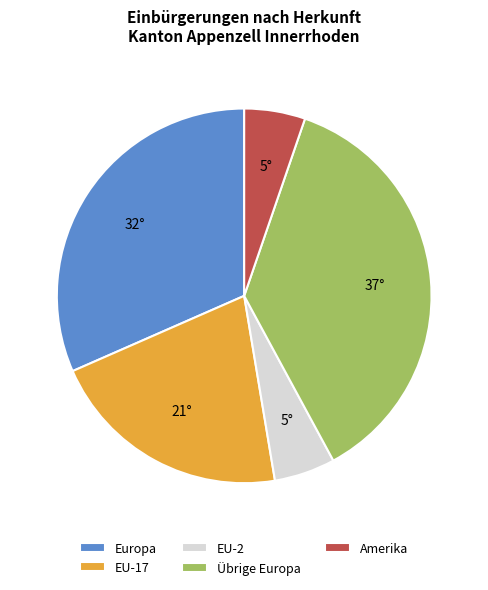

Does Europa represent more than half of the total?

No